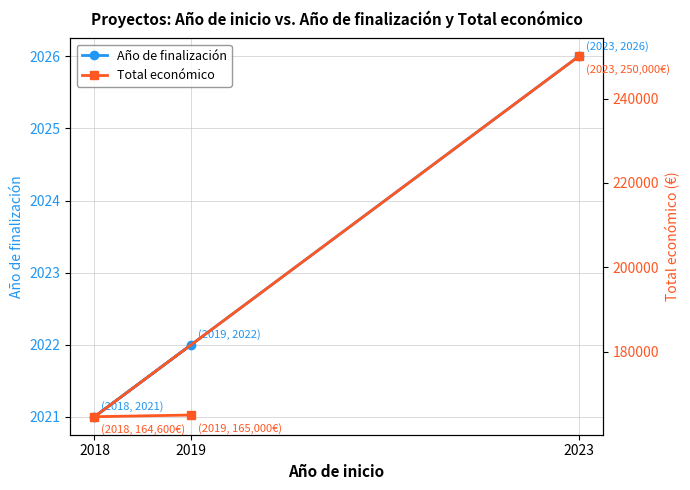

What is the label of the 2nd point from the right?

2018